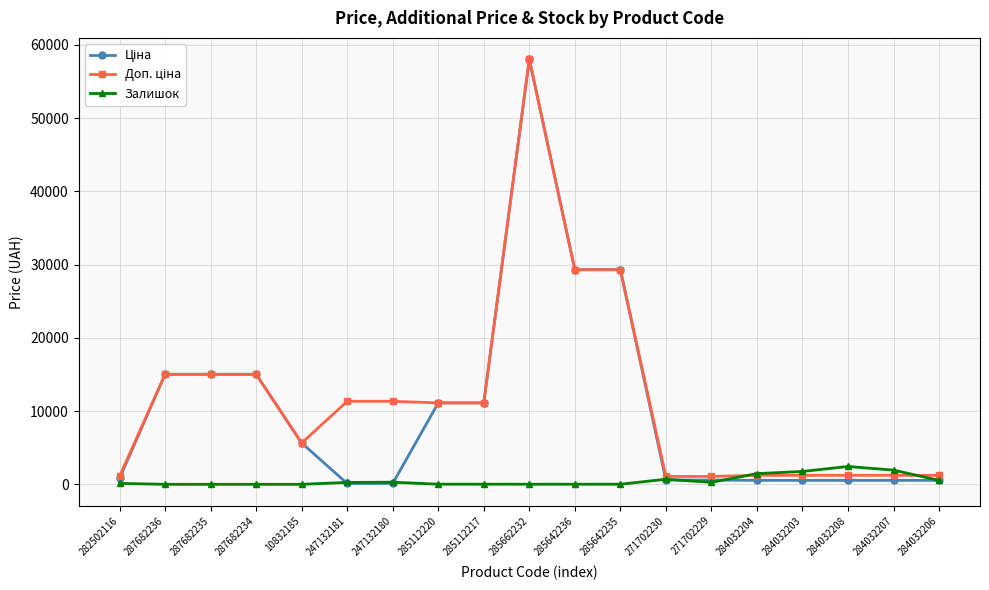

What is the maximum value shown in the chart?

58037.0